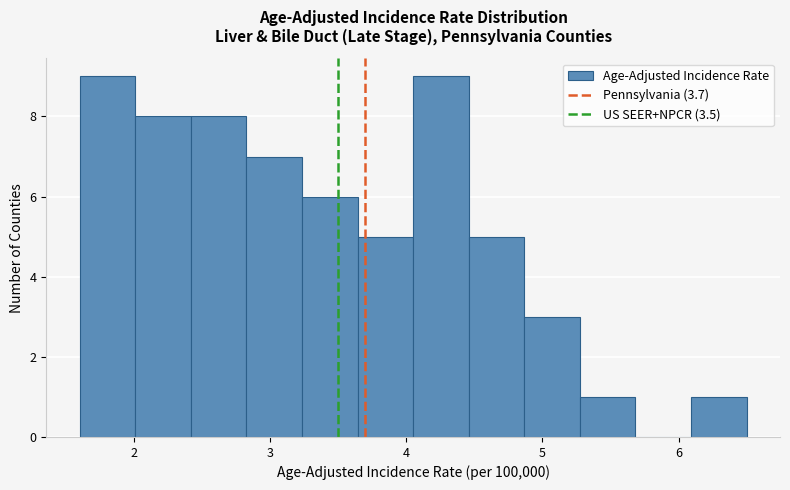

Reading left to right, list every bar in this chart as the range it spans on the x-axis followed by its height. Neither the bar edges nor the heights are printed on the chart, so give them approximately, as read against the axes.

1.6 to 2.0: 9
2.0 to 2.4: 8
2.4 to 2.8: 8
2.8 to 3.2: 7
3.2 to 3.6: 6
3.6 to 4.1: 5
4.1 to 4.5: 9
4.5 to 4.9: 5
4.9 to 5.3: 3
5.3 to 5.7: 1
5.7 to 6.1: 0
6.1 to 6.5: 1